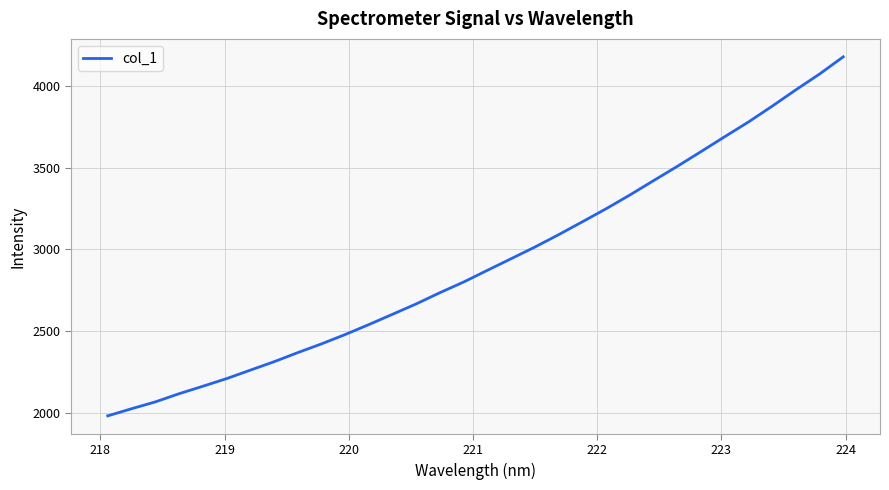

How many values are below 2873?

16